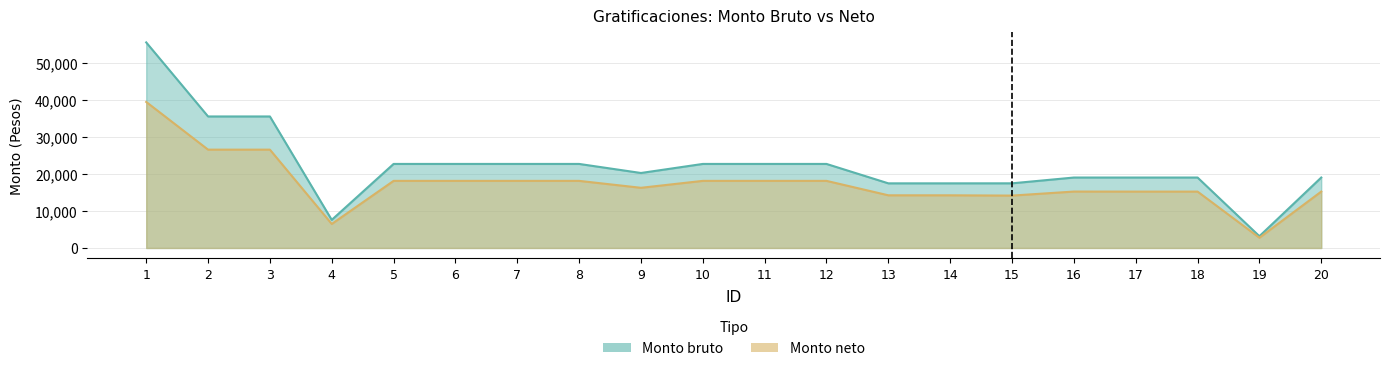

In Monto neto, how many points are lower than both neighbors (excluding endpoints)?

4